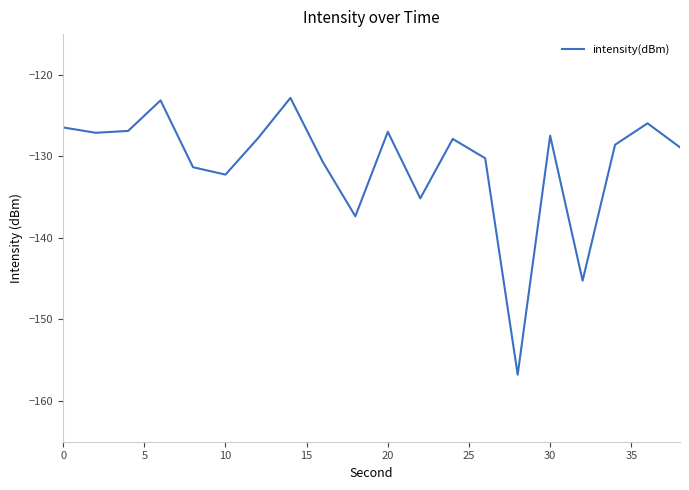

What is the average value?

-130.9